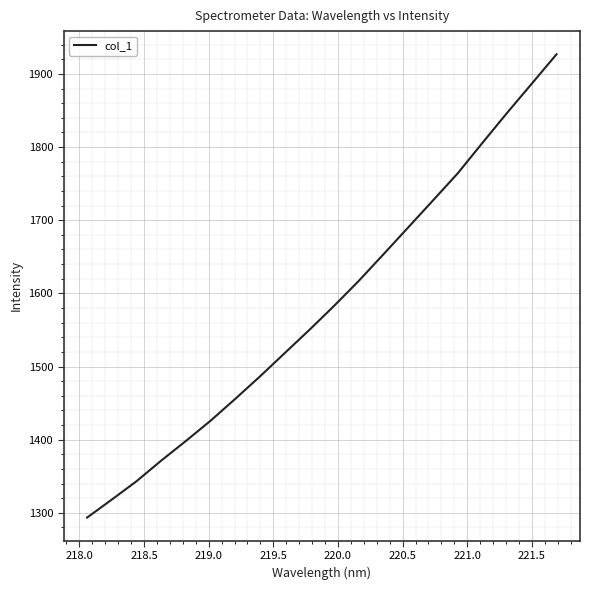

What is the maximum value shown in the chart?

1926.9